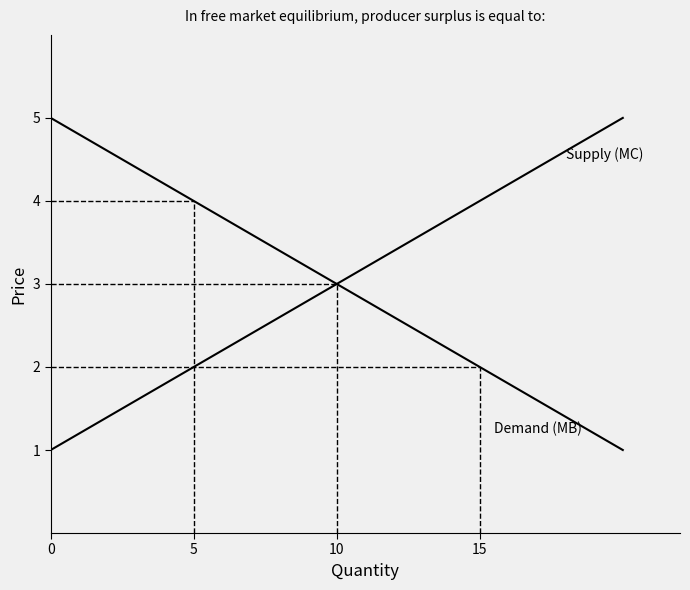

Is this an area chart (filled region under the line)?

No